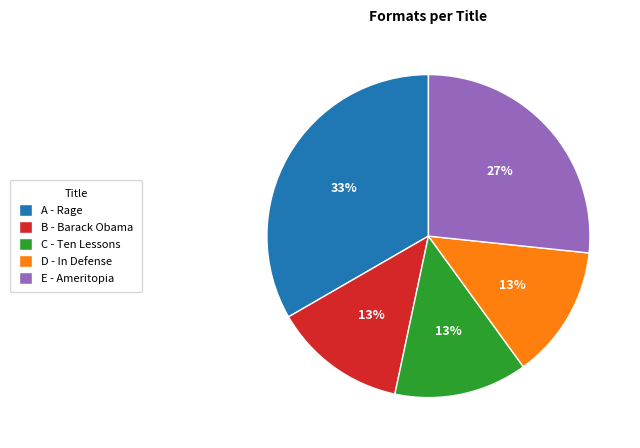

Approximately how many times larger is the value at D - In Defense compared to A - Rage?

0.4